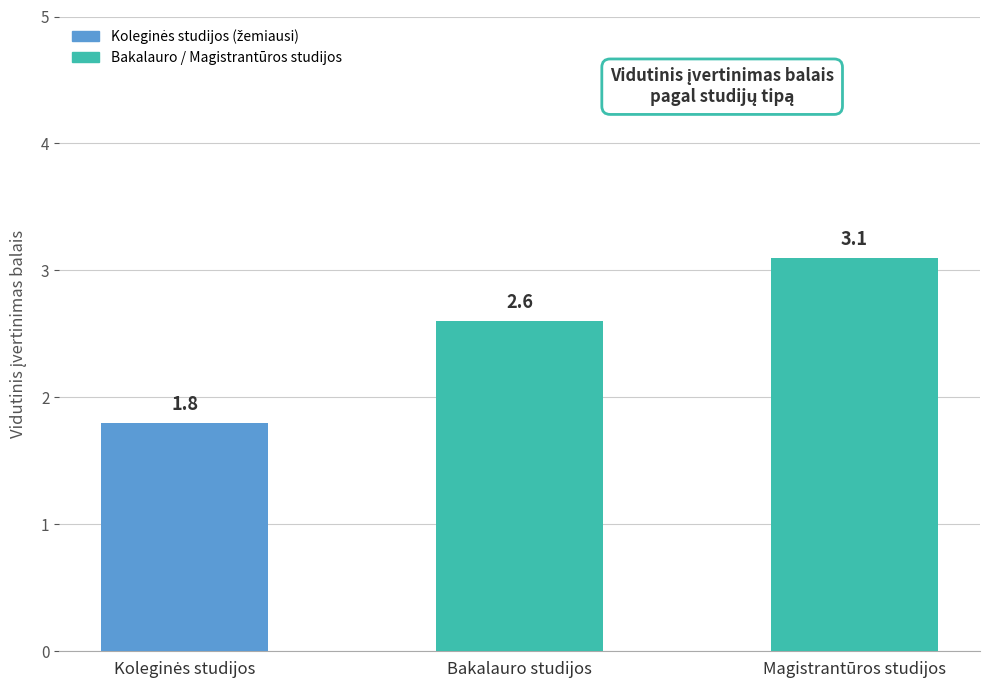

The value at Koleginės studijos is 0.8. True or false?

False